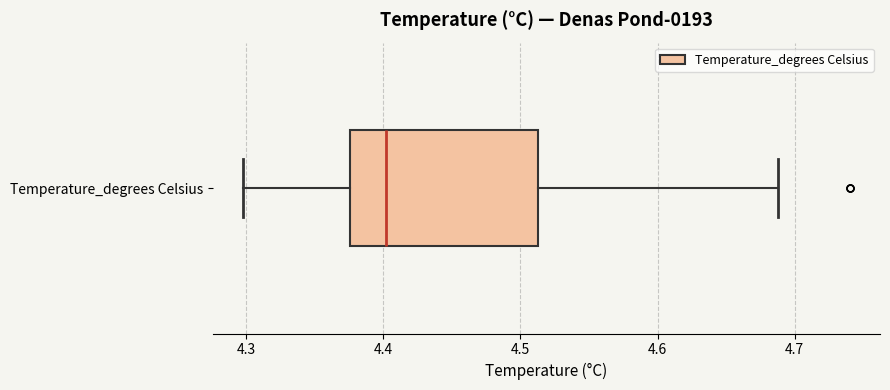

Transcribe this box plot: give where the median line is, the range the box spans, and where the two whiskers end, as read against the x-axis. The values are not printed on the chart, so give them approximately, as read against the axis.

median 4.40, box 4.38 to 4.51, whiskers 4.30 to 4.69